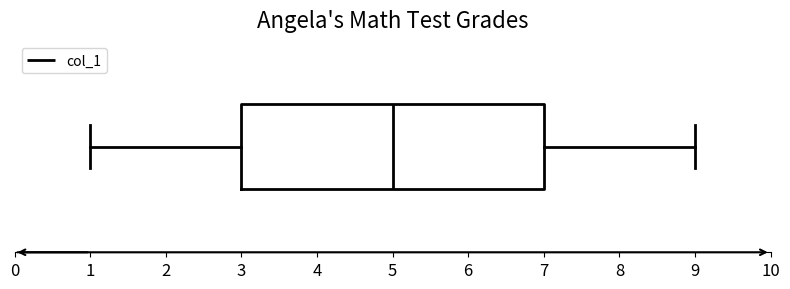

Where does the right whisker of the box end on the x-axis? The values are not printed on the chart, so give them approximately, as read against the axis.

9